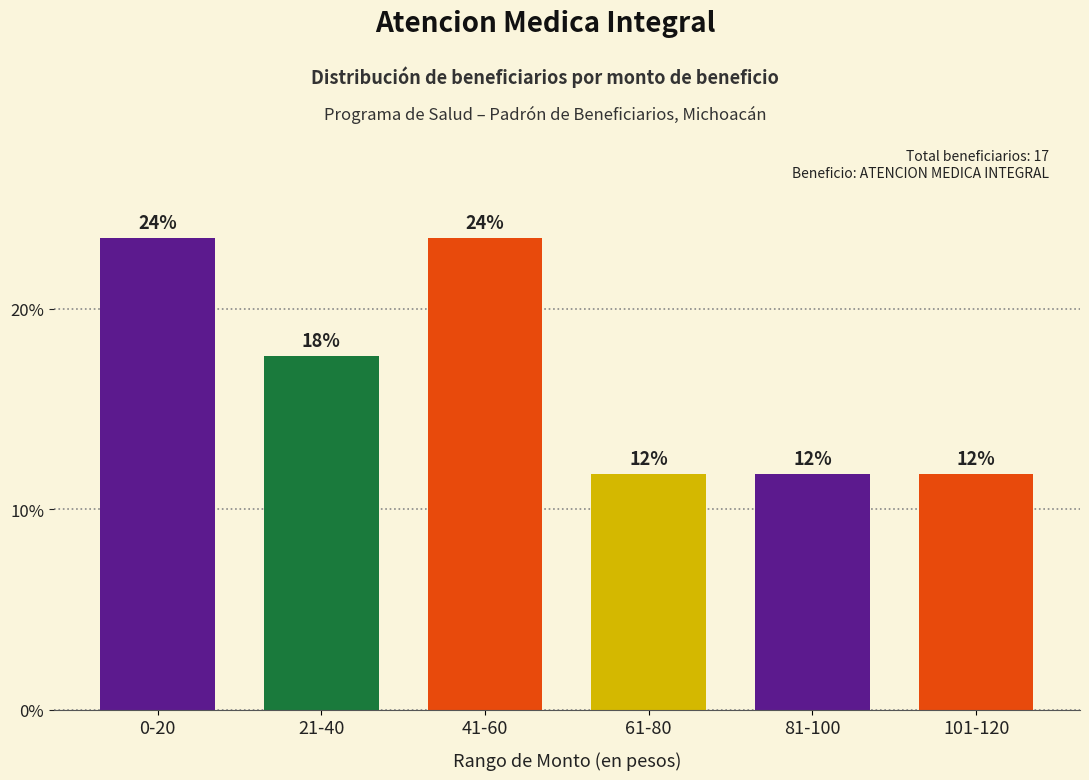

How many bars are there in total?

6